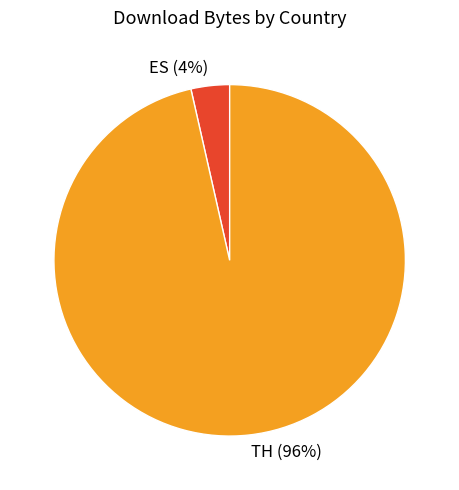

Which category has the biggest portion of the pie?

TH